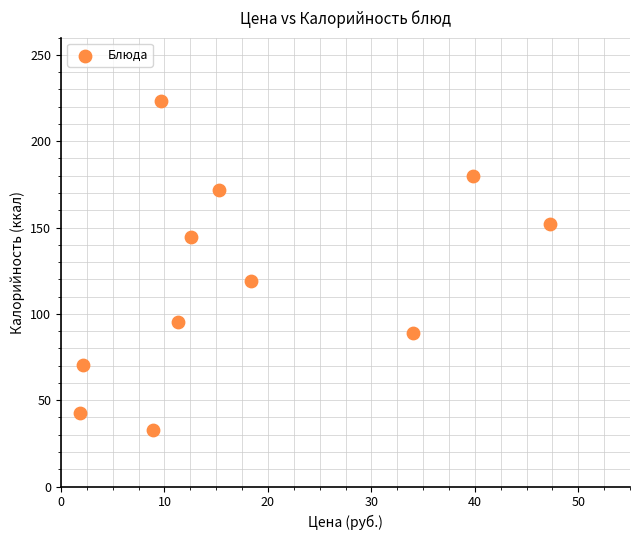

What Y value in the scatter plot is closest to 128?

118.8